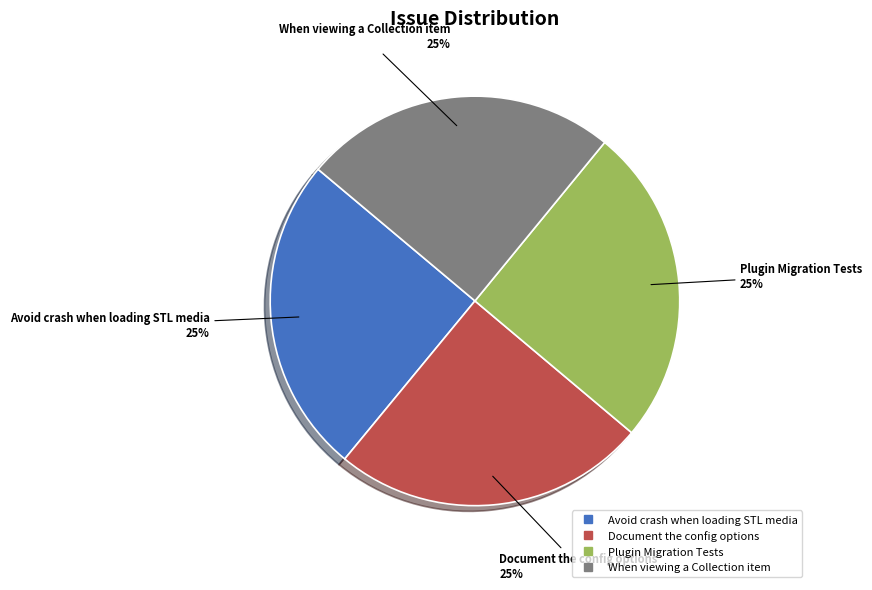

To the nearest percent, what is the combined percentage of When viewing a Collection item and Avoid crash when loading STL media?

50%